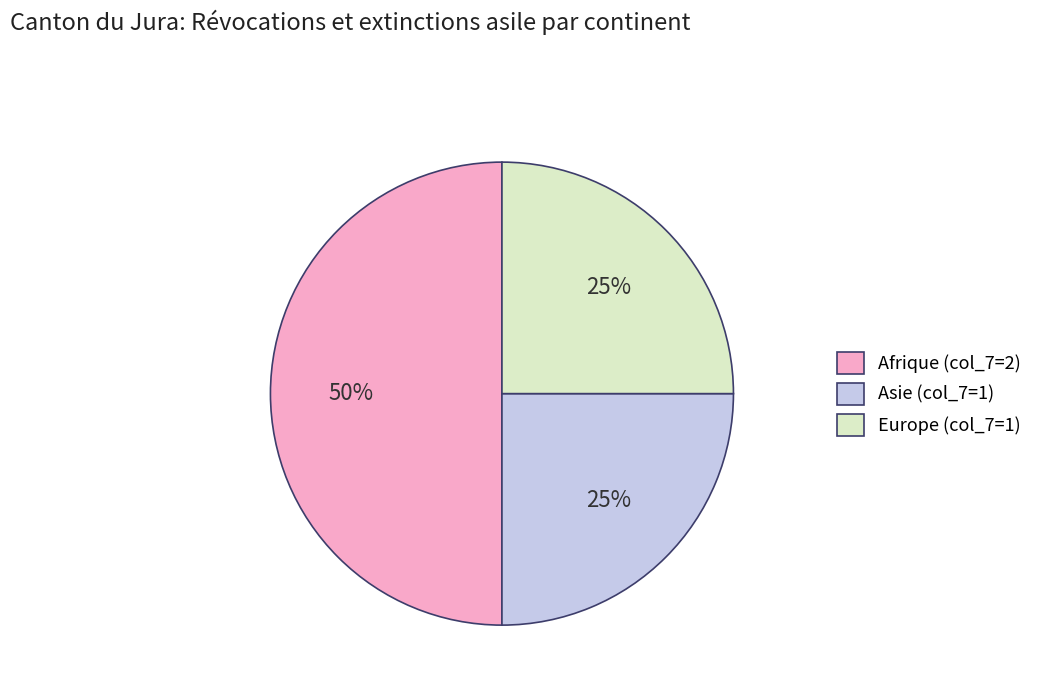

True or false: Asie accounts for 25% of the total.

True